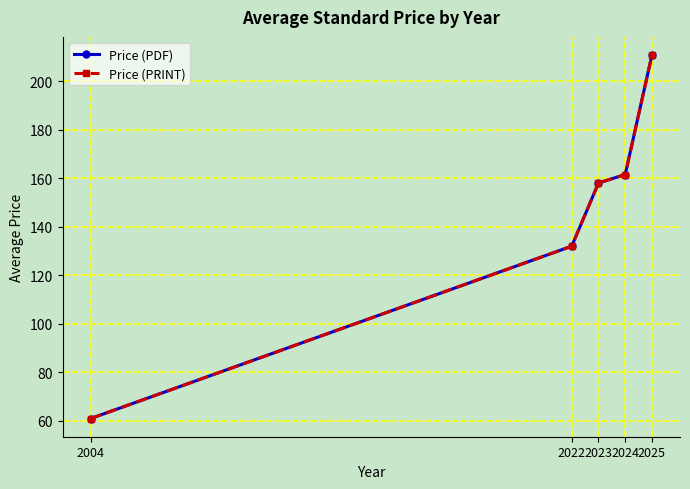

Does the chart have visible grid lines?

Yes